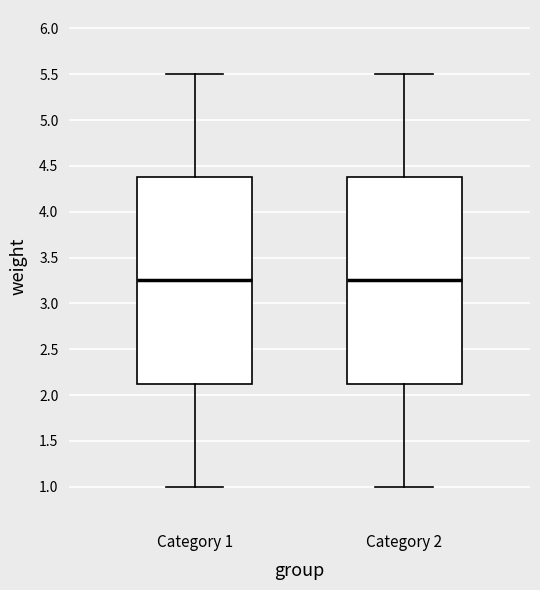

Reading left to right, transcribe this box plot: for each box, give where its median line is, the range the box spans, and where its two whiskers end, as read against the y-axis. The values are not printed on the chart, so give them approximately, as read against the axis.

Category 1: median 3.25, box 2.15 to 4.40, whiskers 1.00 to 5.50
Category 2: median 3.25, box 2.15 to 4.40, whiskers 1.00 to 5.50